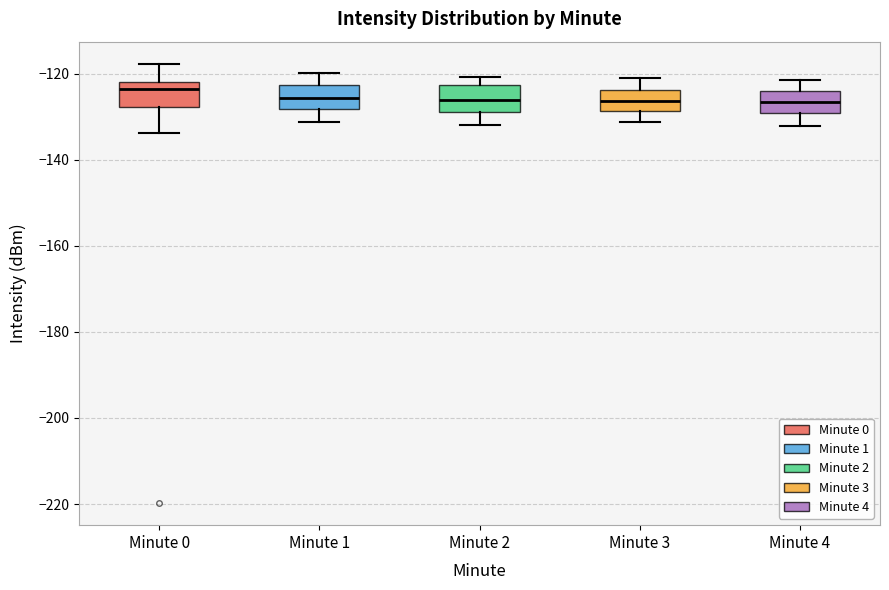

Reading left to right, transcribe this box plot: for each box, give where its median line is, the range the box spans, and where its two whiskers end, as read against the y-axis. The values are not printed on the chart, so give them approximately, as read against the axis.

Minute 0: median -124, box -128 to -122, whiskers -134 to -118
Minute 1: median -126, box -128 to -122, whiskers -132 to -120
Minute 2: median -126, box -128 to -122, whiskers -132 to -120
Minute 3: median -126, box -128 to -124, whiskers -132 to -120
Minute 4: median -126, box -130 to -124, whiskers -132 to -122